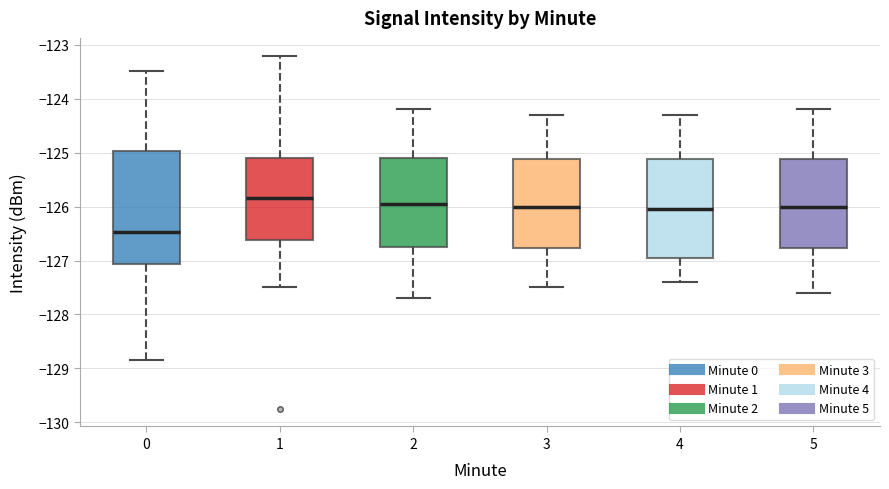

Which box is the tallest, from its lower edge to its upper edge?

0